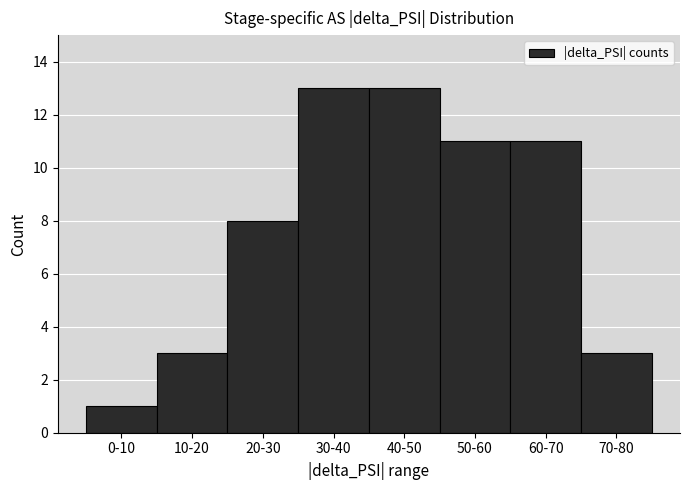

Reading left to right, transcribe all the data shown in this chart.

0-10=1	10-20=3	20-30=8	30-40=13	40-50=13	50-60=11	60-70=11	70-80=3